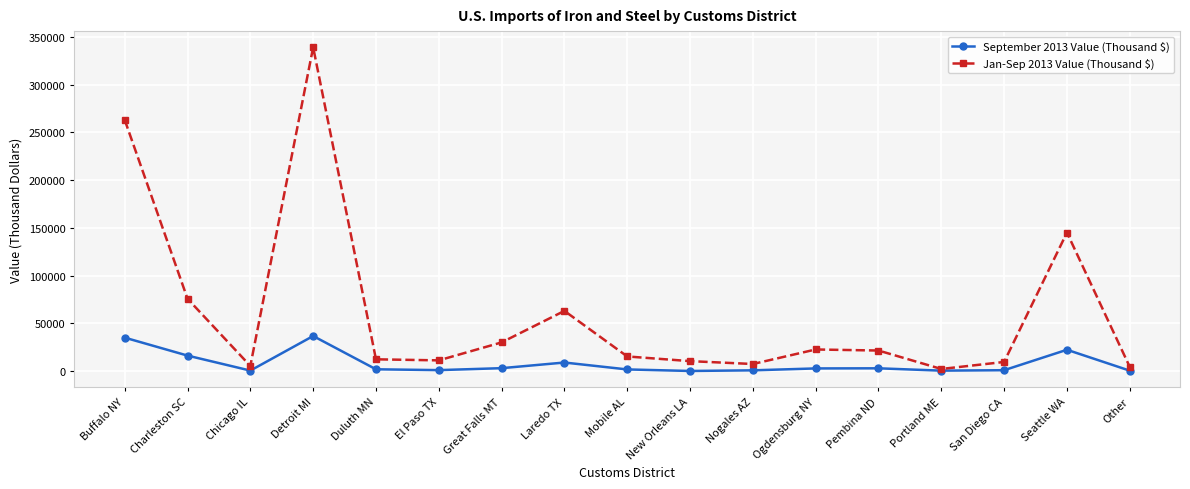

Where is the first local maximum for Jan-Sep 2013 Value (Thousand $)?

Detroit MI